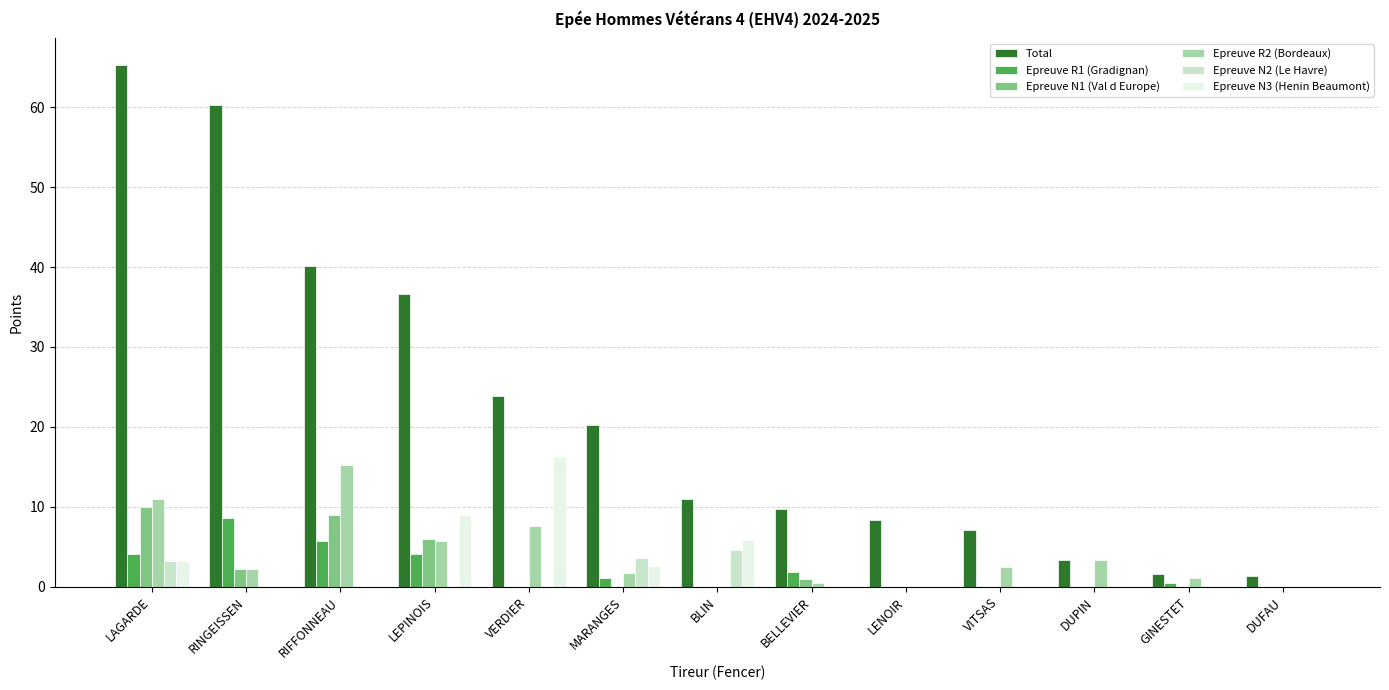

The Total series shows 8.3 at LENOIR. True or false?

True